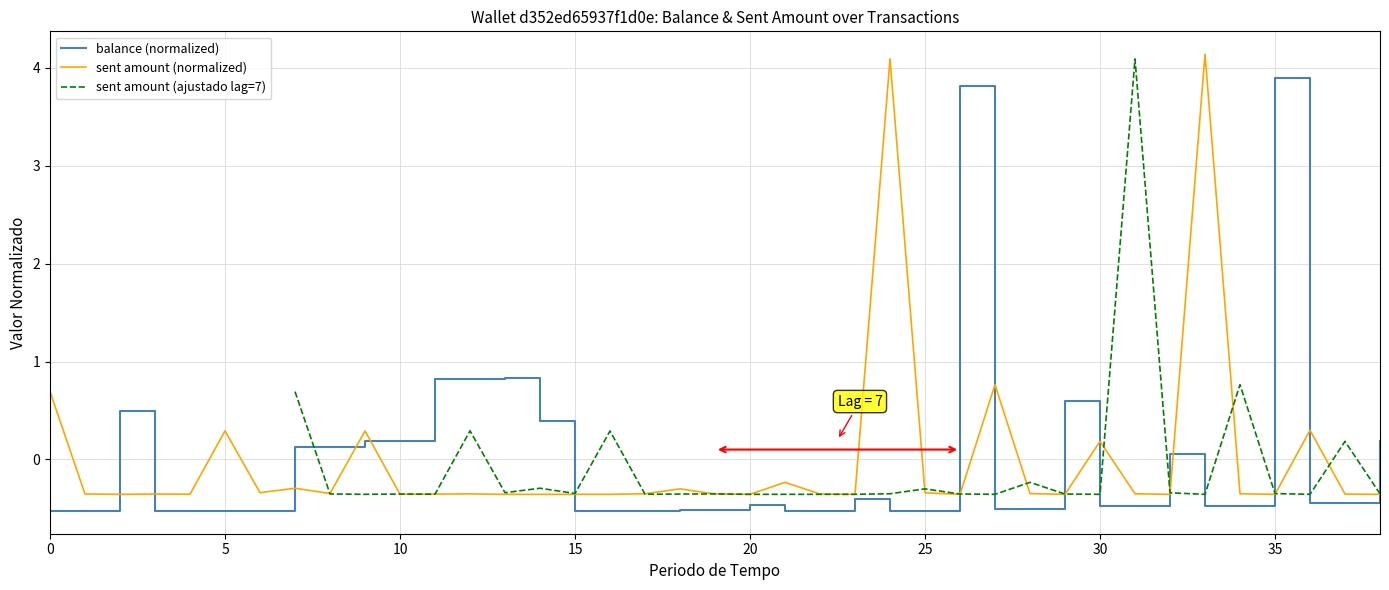

Rank the series by their maximum value, from highest to lowest.

sent amount (normalized), sent amount (ajustado lag=7), balance (normalized)